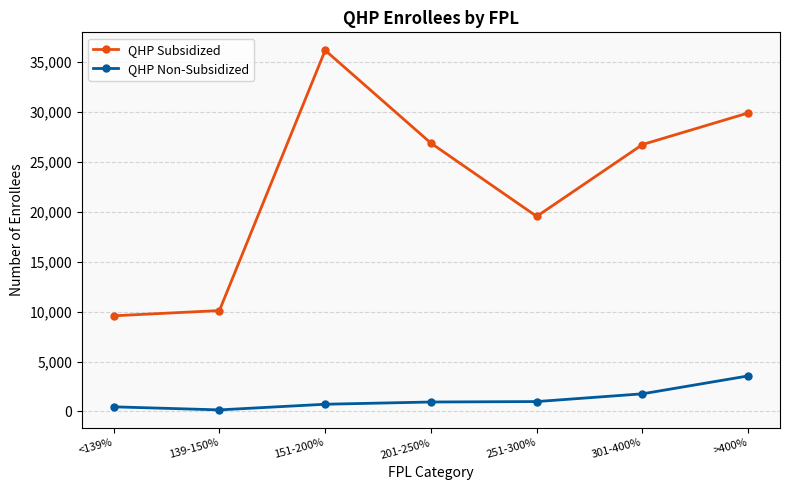

How many lines are shown in the chart?

2